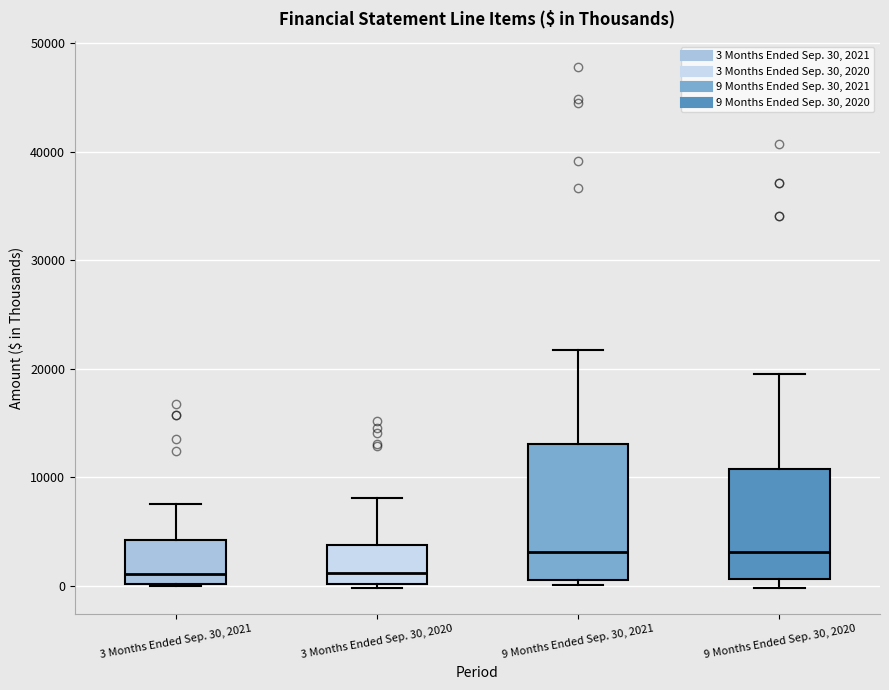

Reading left to right, transcribe this box plot: for each box, give where its median line is, the range the box spans, and where its two whiskers end, as read against the y-axis. The values are not printed on the chart, so give them approximately, as read against the axis.

3 Months Ended Sep. 30, 2021: median 1000, box 0 to 4000, whiskers 0 to 8000
3 Months Ended Sep. 30, 2020: median 1000, box 0 to 4000, whiskers 0 (just below the box's lower edge) to 8000
9 Months Ended Sep. 30, 2021: median 3000, box 1000 to 13000, whiskers 0 to 22000
9 Months Ended Sep. 30, 2020: median 3000, box 1000 to 11000, whiskers 0 to 20000